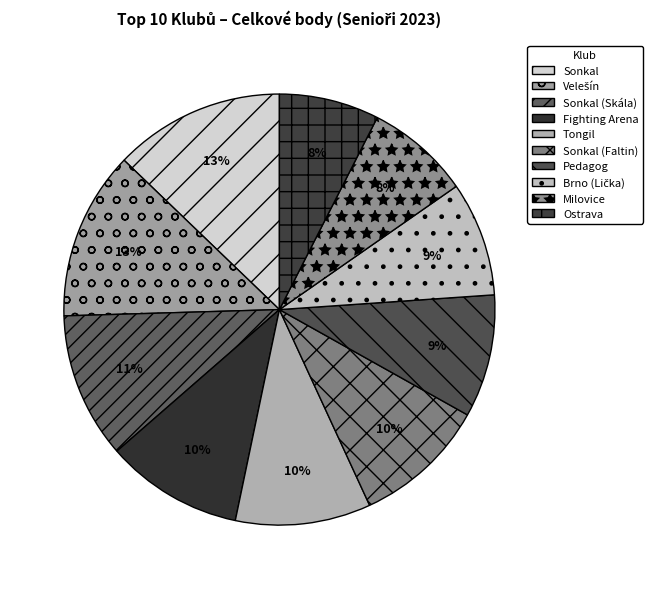

The Pedagog slice represents 9% of the pie. True or false?

True